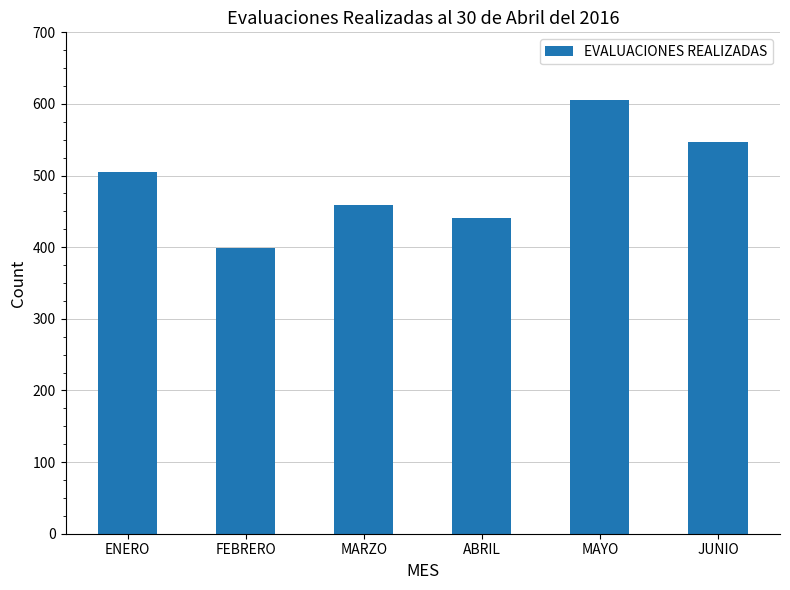

What is the difference between the values at JUNIO and FEBRERO?

148